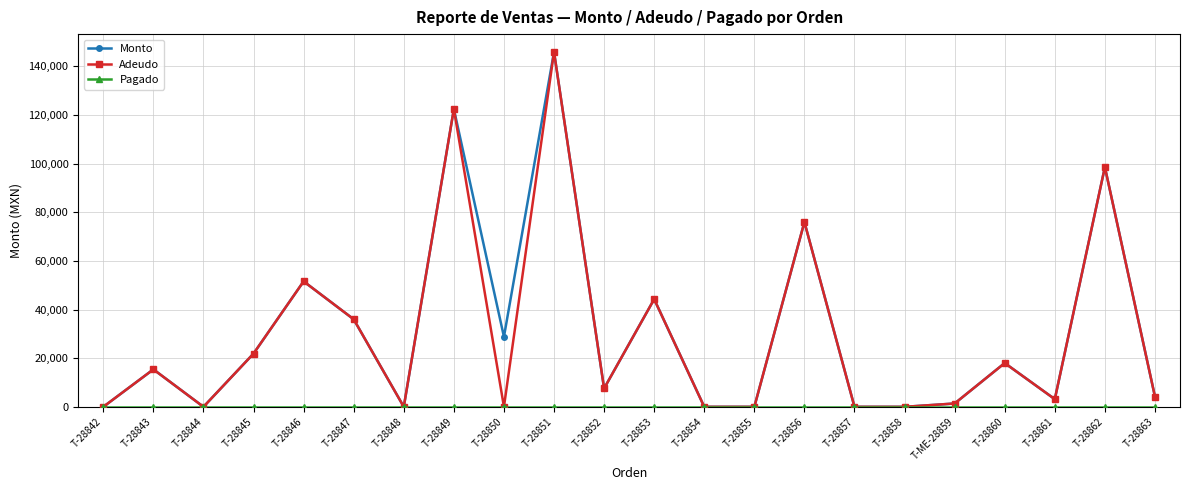

What is the label of the 7th point from the right?

T-28857